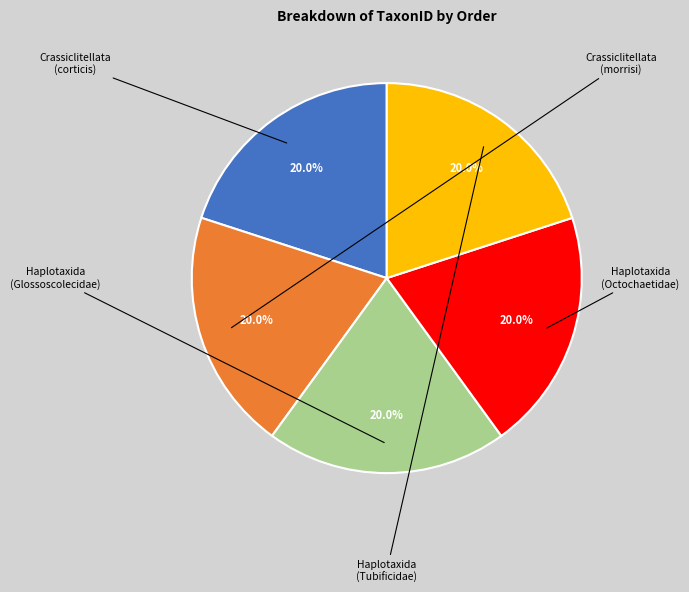

To the nearest percent, what is the average slice percentage?

20%